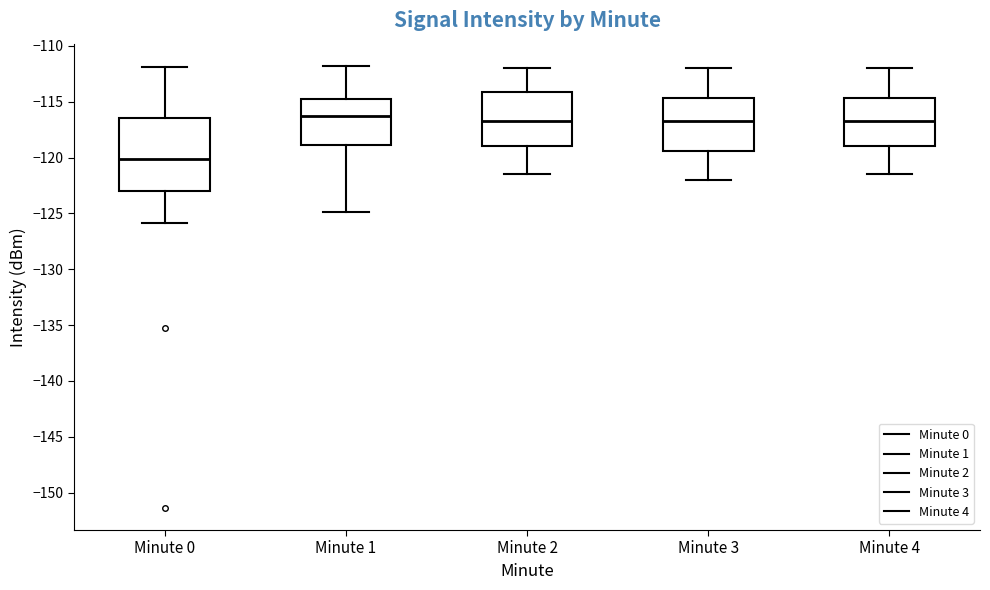

Which box has the lowest median line?

Minute 0